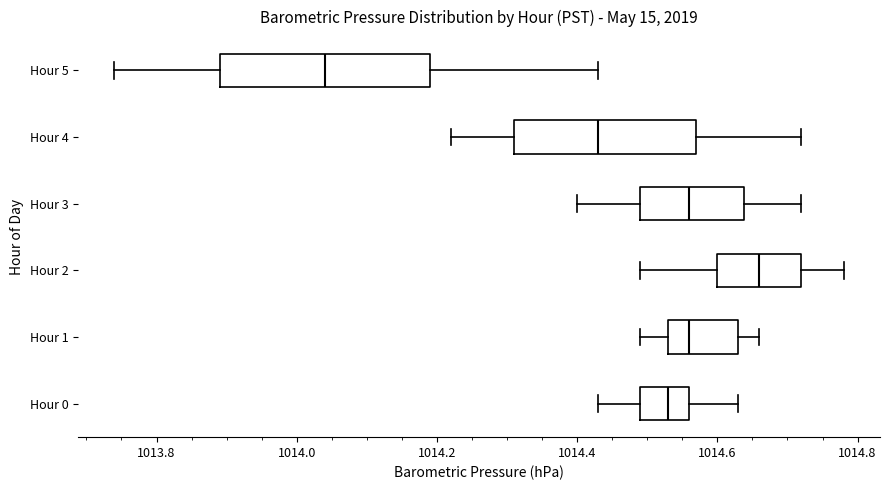

Reading bottom to top, transcribe this box plot: for each box, give where its median line is, the range the box spans, and where its two whiskers end, as read against the x-axis. The values are not printed on the chart, so give them approximately, as read against the axis.

Hour 0: median 1014.54, box 1014.50 to 1014.56, whiskers 1014.44 to 1014.64
Hour 1: median 1014.56, box 1014.54 to 1014.64, whiskers 1014.50 to 1014.66
Hour 2: median 1014.66, box 1014.60 to 1014.72, whiskers 1014.50 to 1014.78
Hour 3: median 1014.56, box 1014.50 to 1014.64, whiskers 1014.40 to 1014.72
Hour 4: median 1014.44, box 1014.32 to 1014.58, whiskers 1014.22 to 1014.72
Hour 5: median 1014.04, box 1013.90 to 1014.20, whiskers 1013.74 to 1014.44